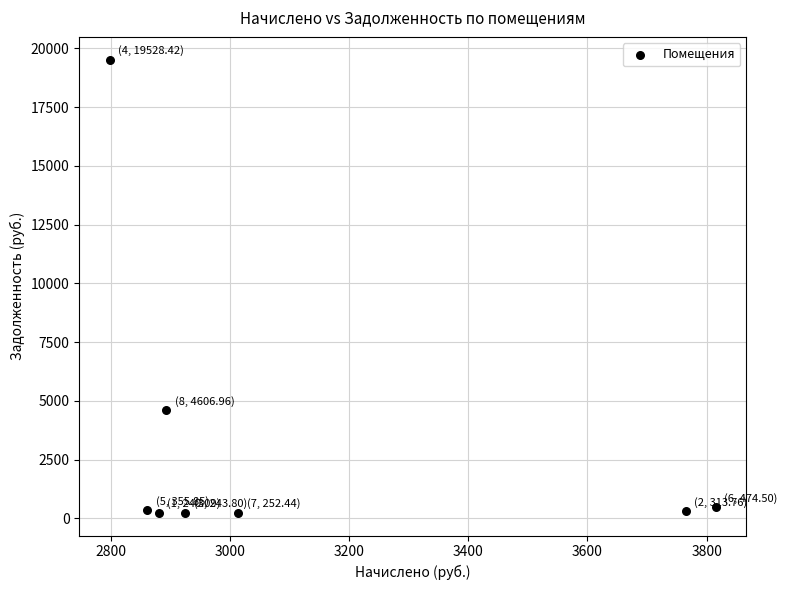

What is the average X value?

3119.6